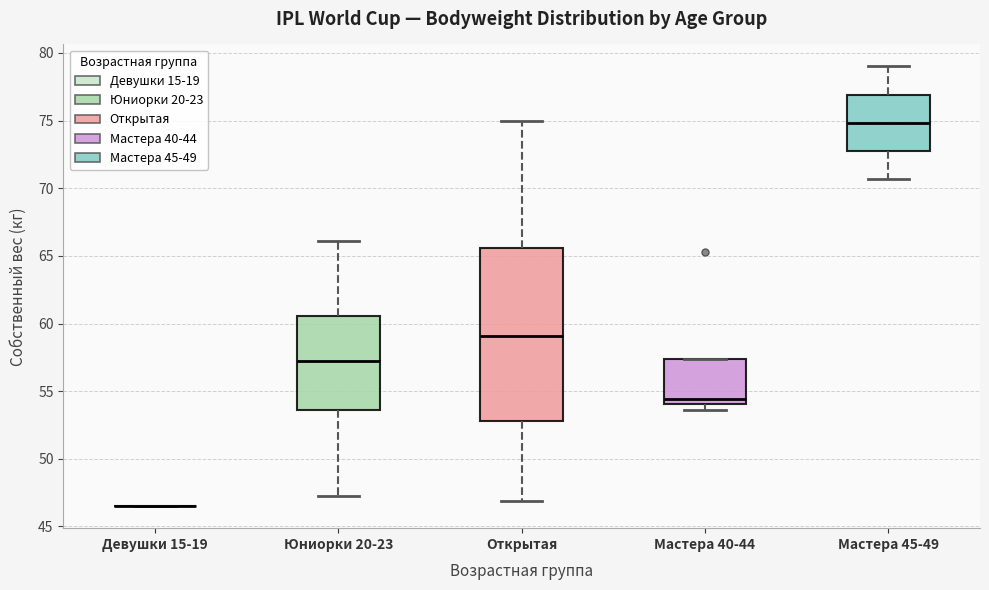

Comparing the boxes themselves (not the whiskers), which one is the tallest?

Открытая